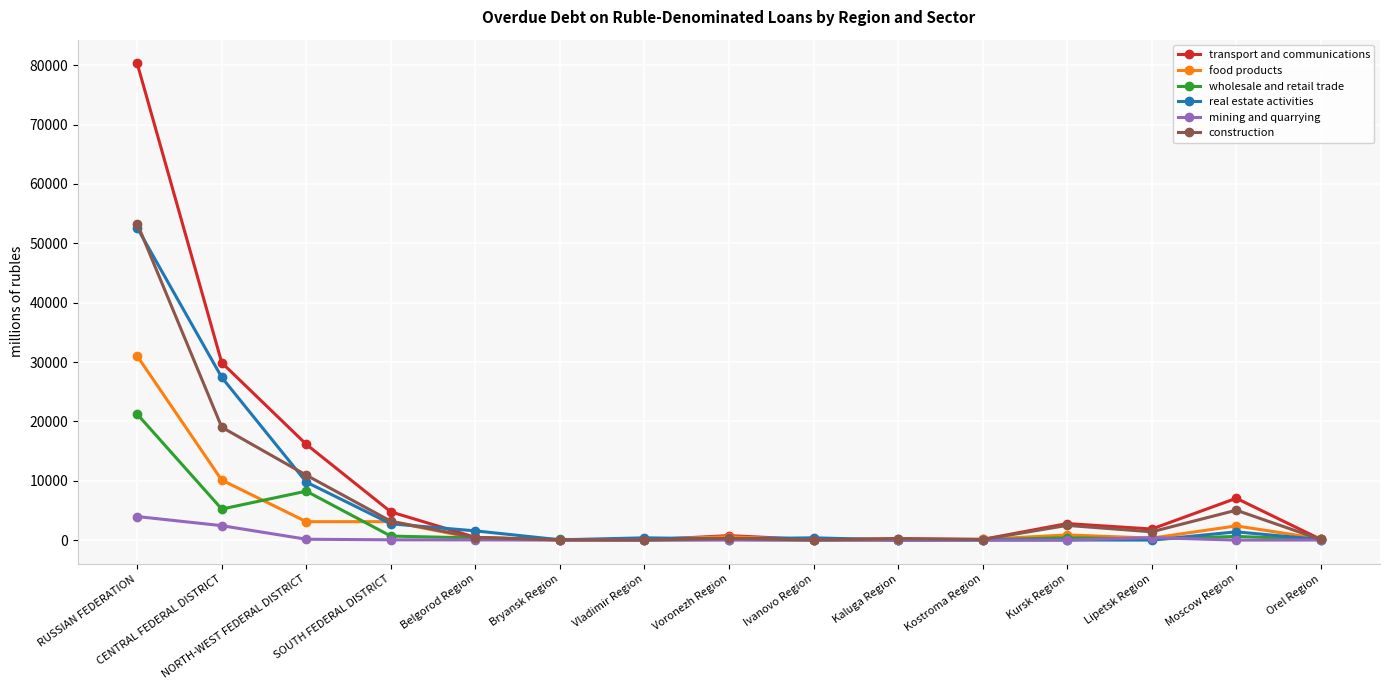

What is the difference between the maximum and minimum values in the mining and quarrying series?

3970